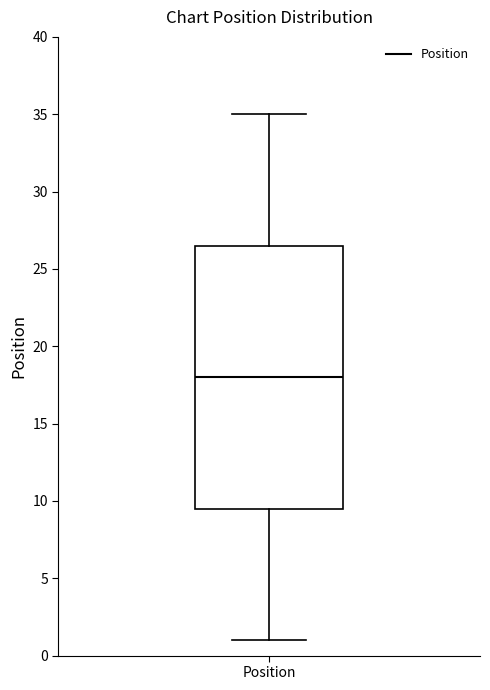

Transcribe this box plot: give where the median line is, the range the box spans, and where the two whiskers end, as read against the y-axis. The values are not printed on the chart, so give them approximately, as read against the axis.

median 18.0, box 9.5 to 26.5, whiskers 1.0 to 35.0